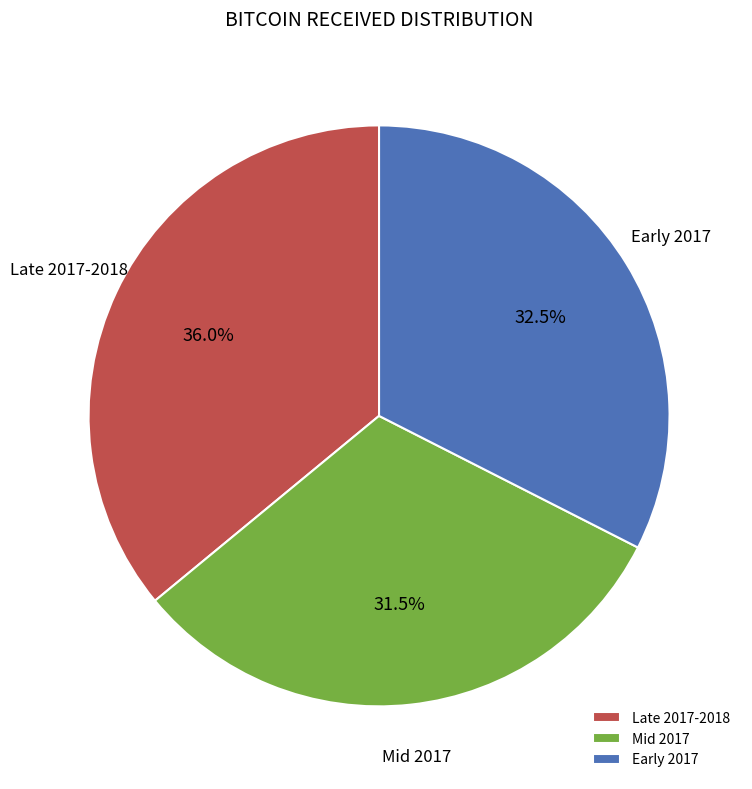

What percentage is NOT represented by Late 2017-2018?

64.0%